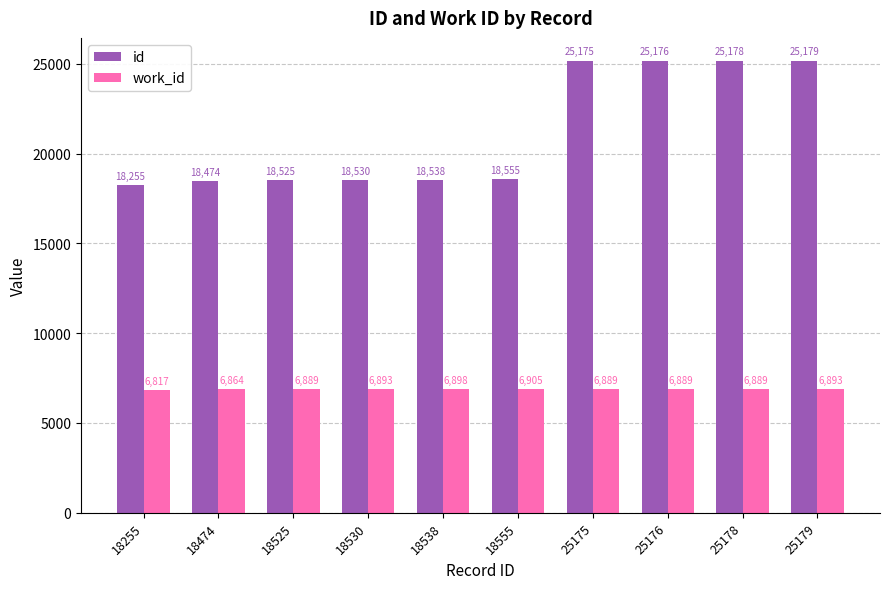

What is the total value across all series at 25178?

32067